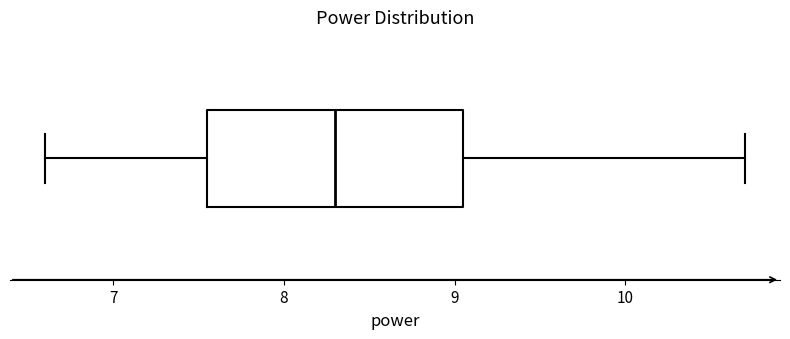

Transcribe this box plot: give where the median line is, the range the box spans, and where the two whiskers end, as read against the x-axis. The values are not printed on the chart, so give them approximately, as read against the axis.

median 8.3, box 7.6 to 9.0, whiskers 6.6 to 10.7